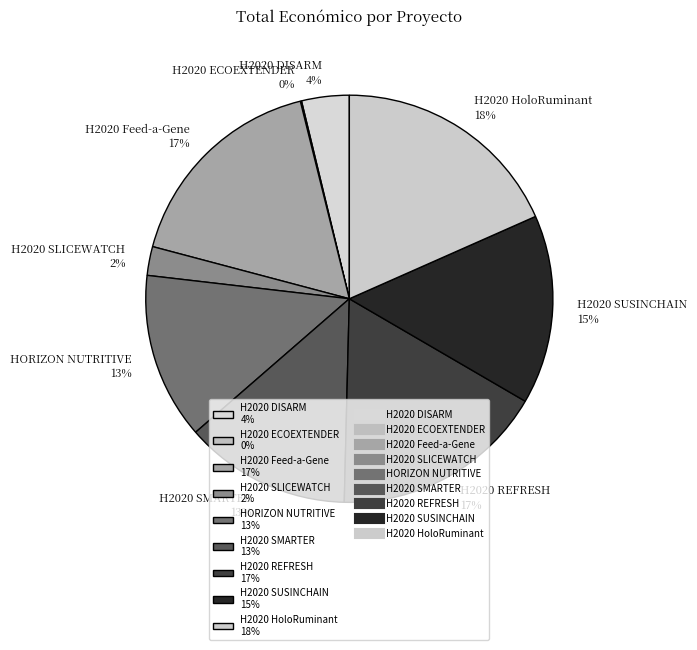

The HORIZON NUTRITIVE slice represents 13% of the pie. True or false?

True